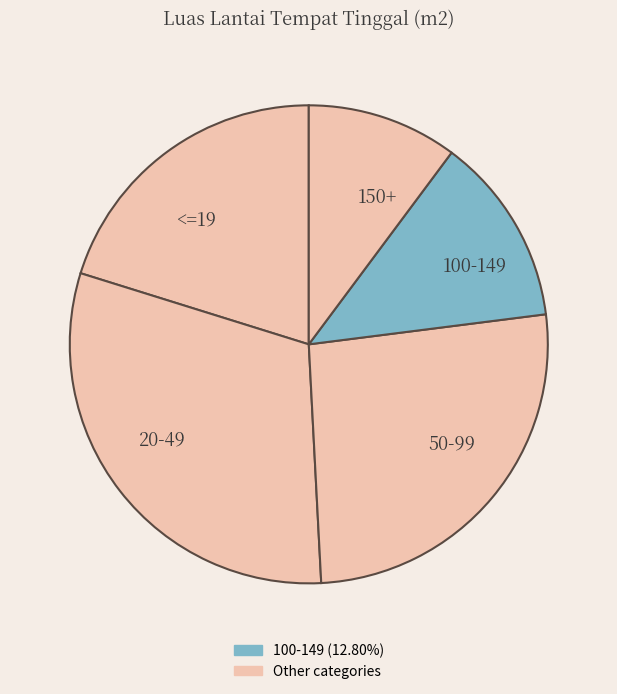

Which category has the biggest portion of the pie?

20-49